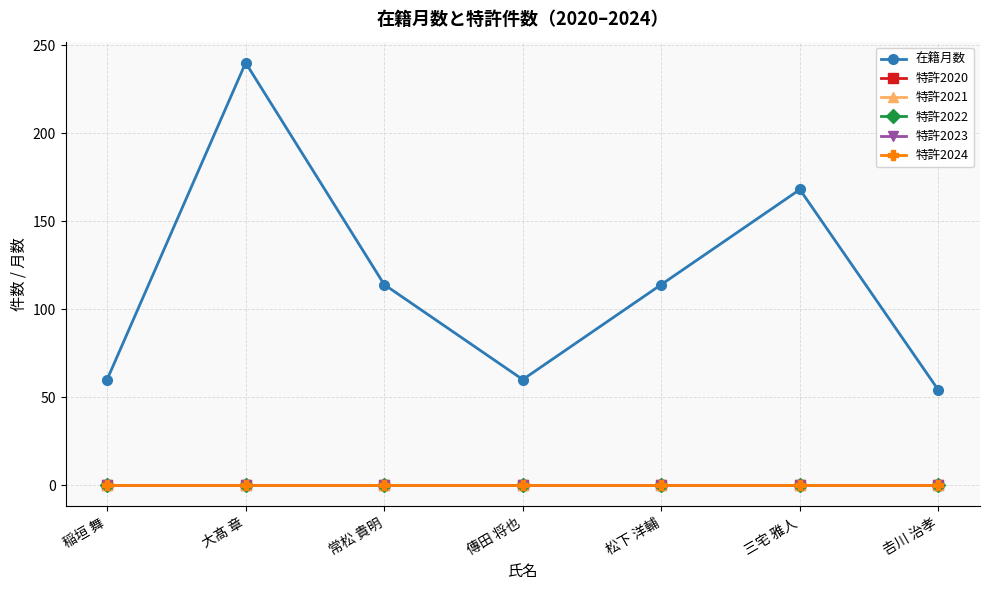

What is the difference between the highest and lowest values at 大髙 章?

240